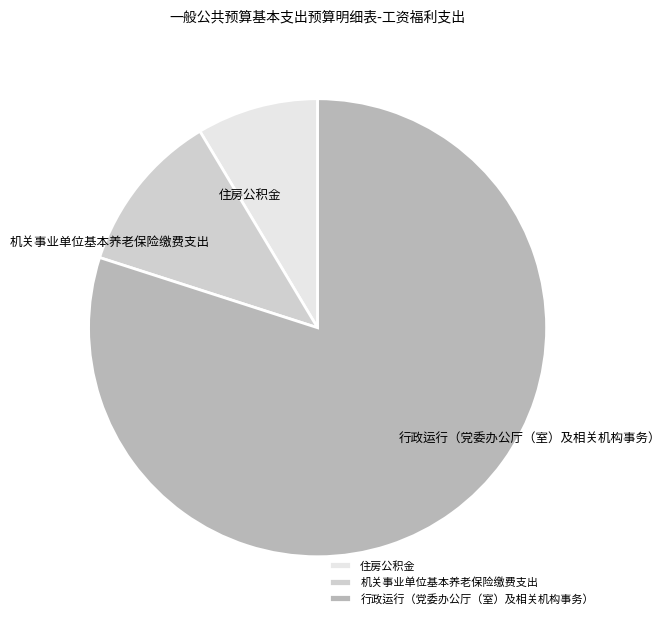

Rank the categories by value from lowest to highest.

住房公积金, 机关事业单位基本养老保险缴费支出, 行政运行（党委办公厅（室）及相关机构事务）